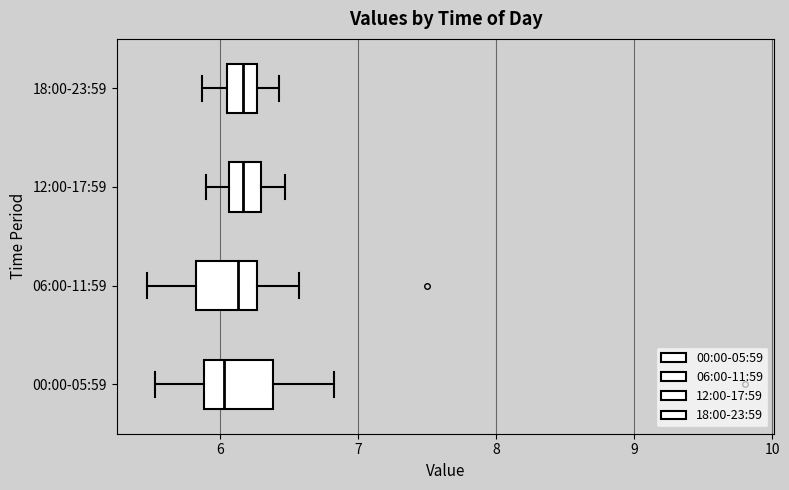

Reading bottom to top, transcribe this box plot: for each box, give where its median line is, the range the box spans, and where its two whiskers end, as read against the x-axis. The values are not printed on the chart, so give them approximately, as read against the axis.

00:00-05:59: median 6.0, box 5.9 to 6.4, whiskers 5.5 to 6.8
06:00-11:59: median 6.1, box 5.8 to 6.3, whiskers 5.5 to 6.6
12:00-17:59: median 6.2, box 6.1 to 6.3, whiskers 5.9 to 6.5
18:00-23:59: median 6.2, box 6.1 to 6.3, whiskers 5.9 to 6.4